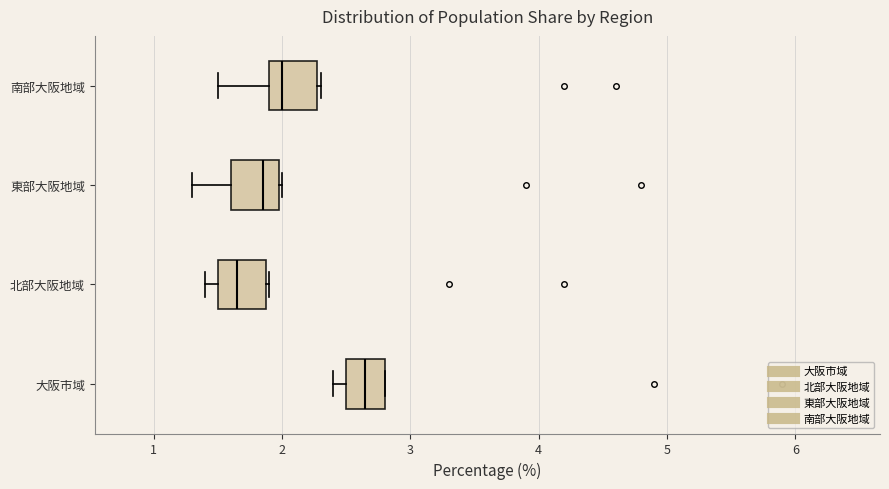

Which box has the furthest to the right median line?

大阪市域